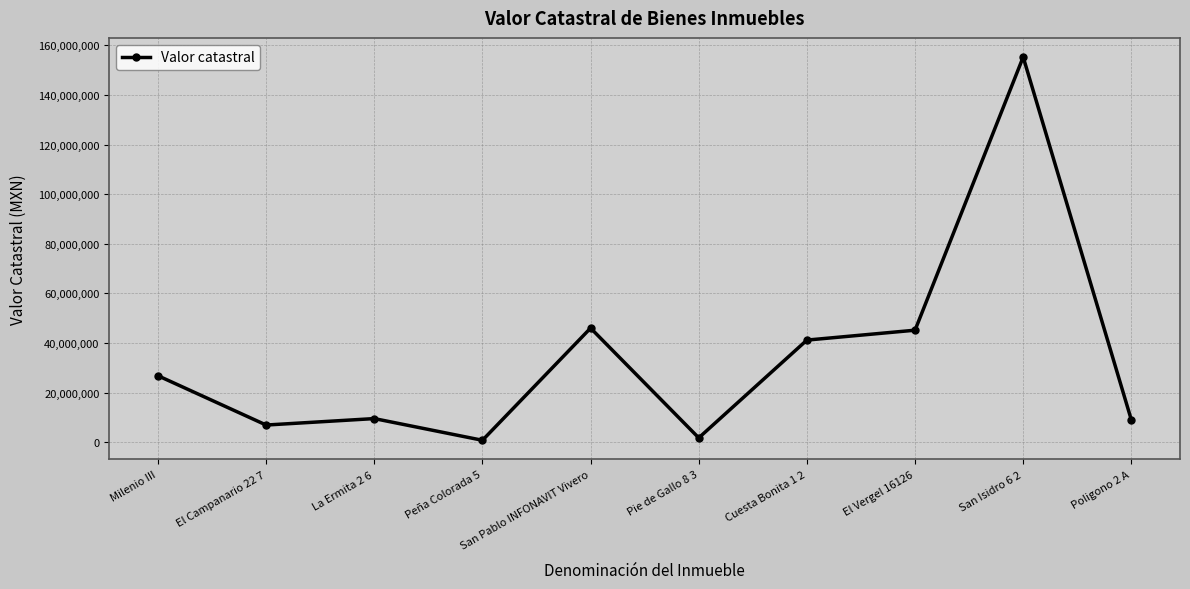

What is the difference between the second highest and second lowest values?

44247003